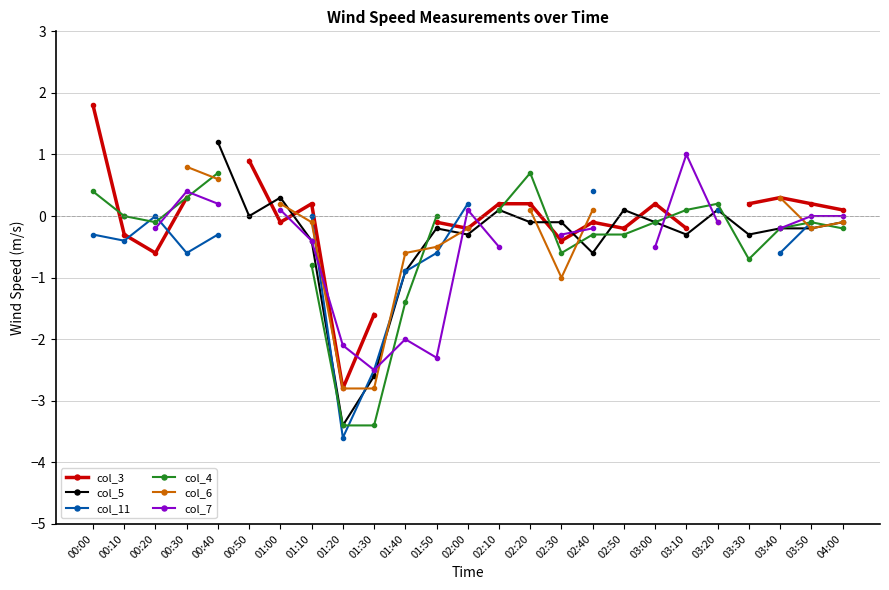

Is this an area chart (filled region under the line)?

No